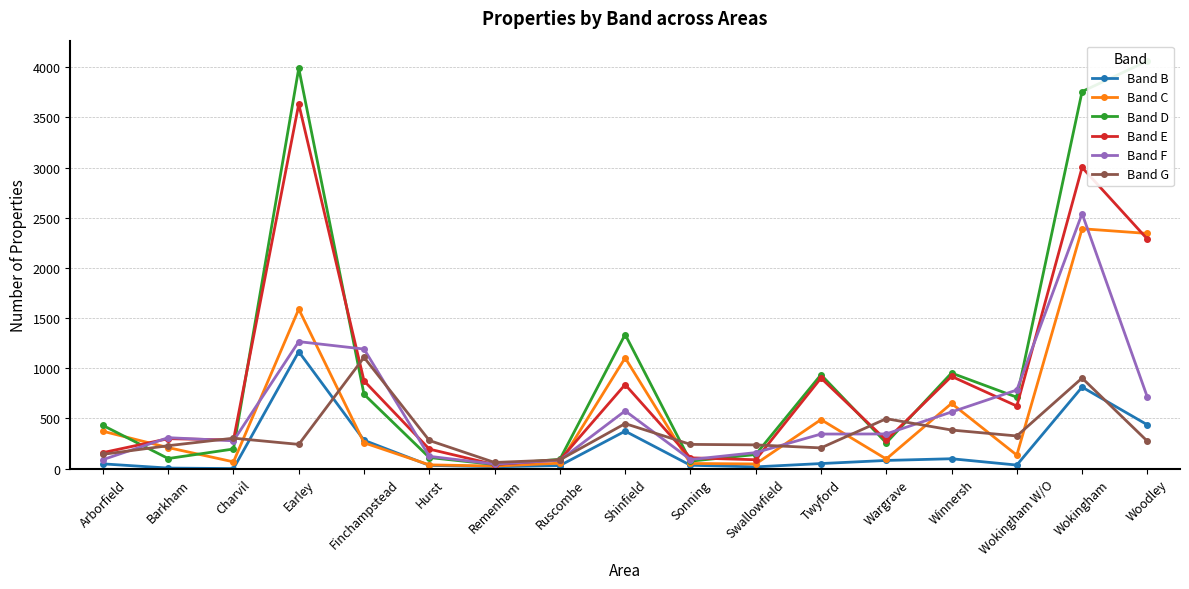

How many times do Band E and Band G cross each other?

8